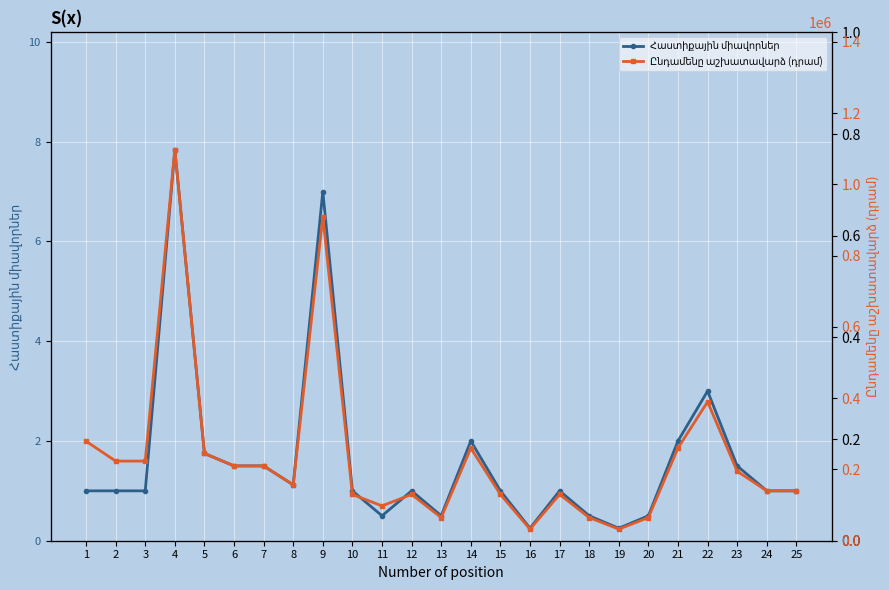

At 9, list the series in order from smallest to largest.

Հաստիքային միավորները, Ընդամենը աշխատավարձ (դրամ)